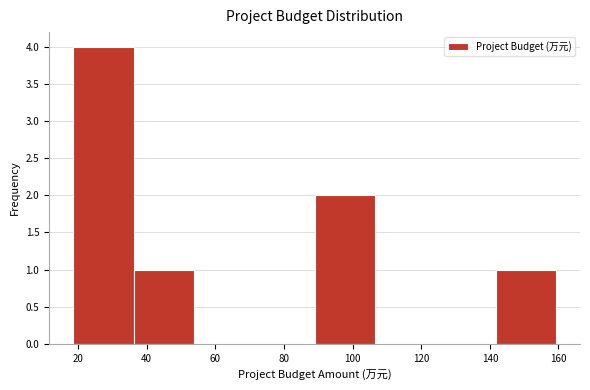

Reading left to right, transcribe this chart: for each bar, give the range it covers on the x-axis and its height. Neither the bar edges nor the heights are printed on the chart, so give them approximately, as read against the axes.

18 to 36: 4
36 to 54: 1
54 to 72: 0
72 to 88: 0
88 to 106: 2
106 to 124: 0
124 to 142: 0
142 to 160: 1